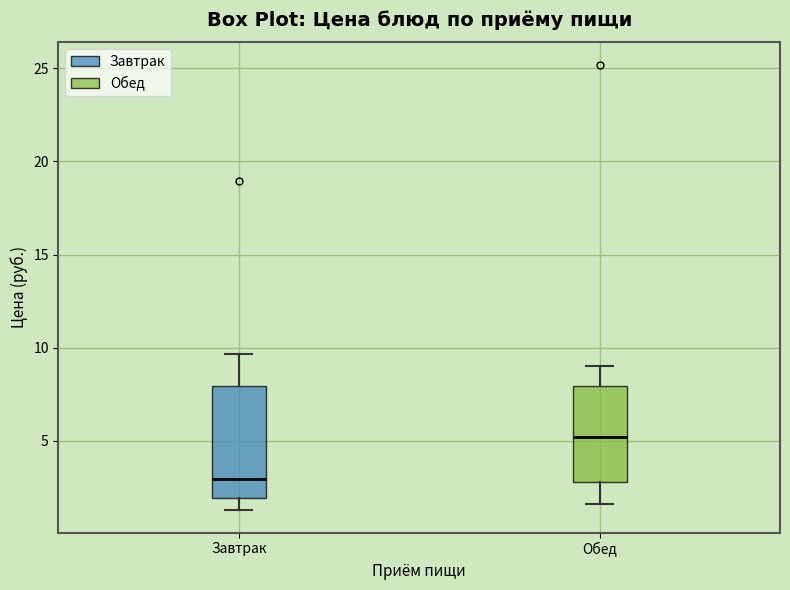

Reading left to right, transcribe this box plot: for each box, give where its median line is, the range the box spans, and where its two whiskers end, as read against the y-axis. The values are not printed on the chart, so give them approximately, as read against the axis.

Завтрак: median 3.0, box 2.0 to 8.0, whiskers 1.5 to 9.5
Обед: median 5.0, box 3.0 to 8.0, whiskers 1.5 to 9.0